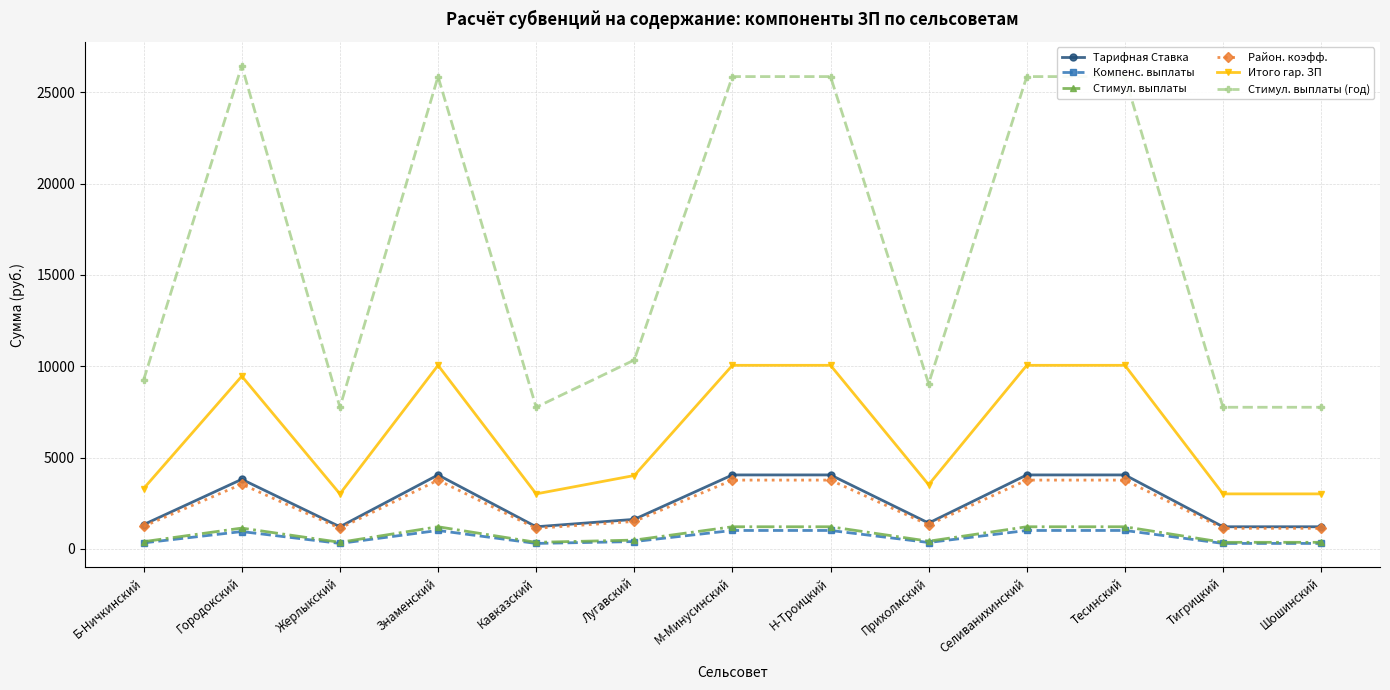

True or false: Стимул. выплаты (год) has more than 1 interior local peaks.

True